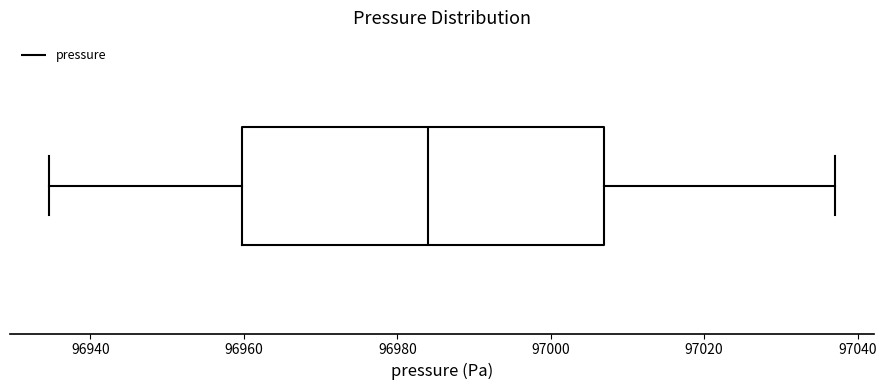

Transcribe this box plot: give where the median line is, the range the box spans, and where the two whiskers end, as read against the x-axis. The values are not printed on the chart, so give them approximately, as read against the axis.

median 96984, box 96960 to 97006, whiskers 96934 to 97038